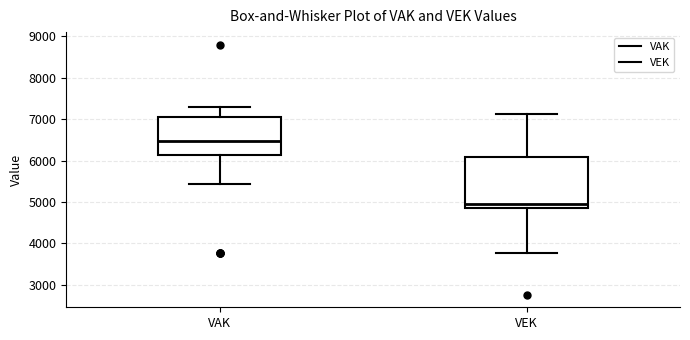

Reading left to right, transcribe this box plot: for each box, give where its median line is, the range the box spans, and where its two whiskers end, as read against the y-axis. The values are not printed on the chart, so give them approximately, as read against the axis.

VAK: median 6500, box 6100 to 7100, whiskers 5400 to 7300
VEK: median 5000, box 4900 to 6100, whiskers 3800 to 7100